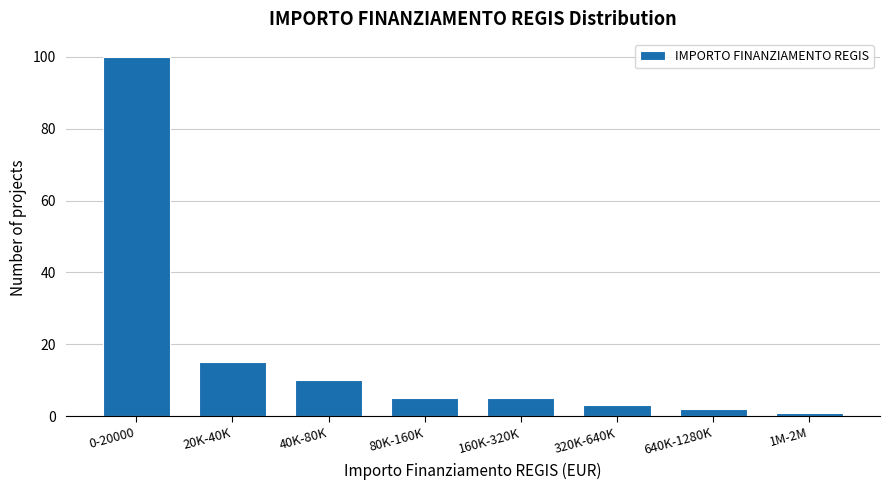

Reading left to right, extract all data points from this chart.

0-20000=100	20K-40K=15	40K-80K=10	80K-160K=5	160K-320K=5	320K-640K=3	640K-1280K=2	1M-2M=1